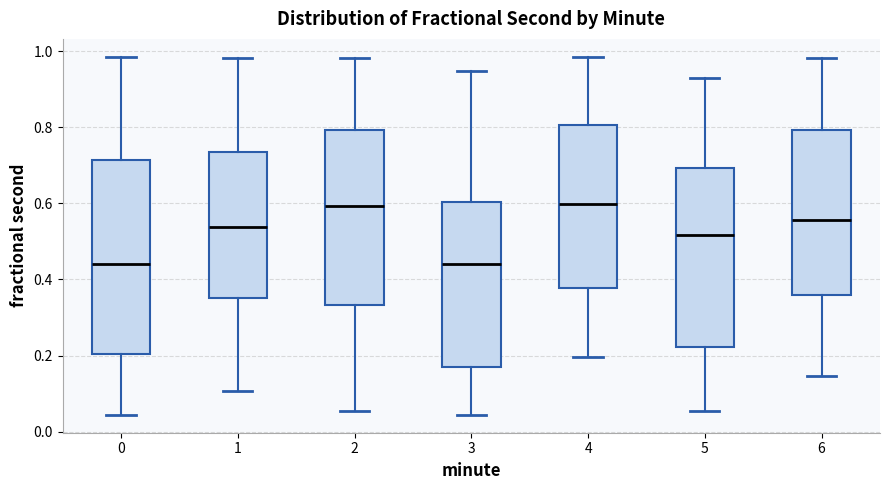

Reading left to right, transcribe this box plot: for each box, give where its median line is, the range the box spans, and where its two whiskers end, as read against the y-axis. The values are not printed on the chart, so give them approximately, as read against the axis.

0: median 0.44, box 0.20 to 0.72, whiskers 0.04 to 0.98
1: median 0.54, box 0.36 to 0.74, whiskers 0.10 to 0.98
2: median 0.60, box 0.34 to 0.80, whiskers 0.06 to 0.98
3: median 0.44, box 0.18 to 0.60, whiskers 0.04 to 0.94
4: median 0.60, box 0.38 to 0.80, whiskers 0.20 to 0.98
5: median 0.52, box 0.22 to 0.70, whiskers 0.06 to 0.92
6: median 0.56, box 0.36 to 0.80, whiskers 0.14 to 0.98